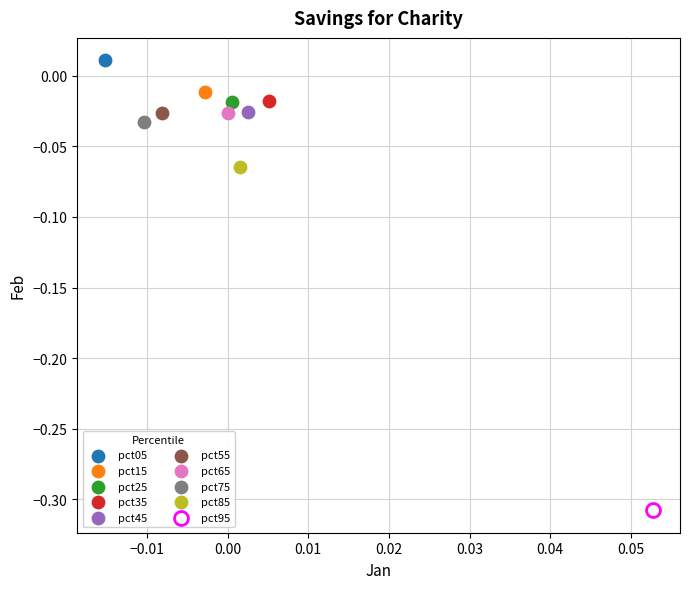

Which series contains the highest Y value?

pct05